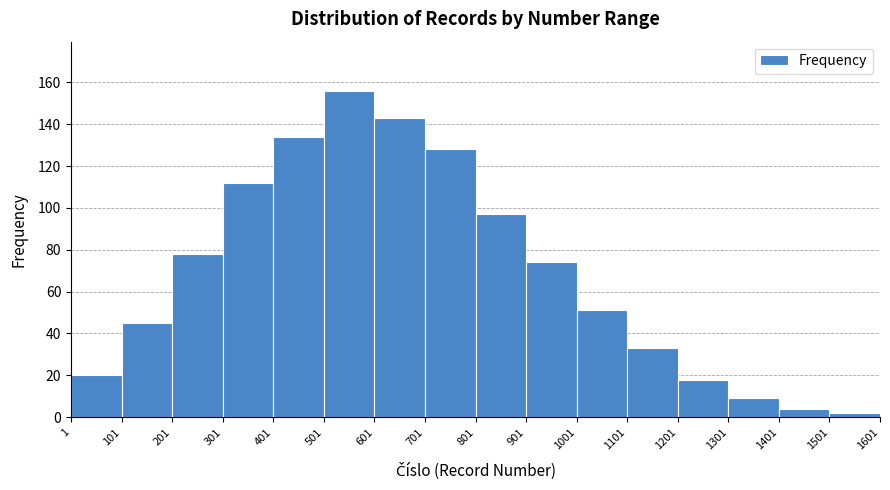

Over which range of the x-axis is the bar tallest?

501 to 601